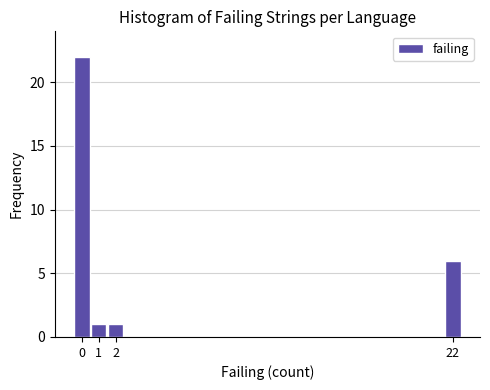

Reading left to right, transcribe this chart: for each bar, give the range it covers on the x-axis and its height. The values are not printed on the chart, so give them approximately, as read against the axis.

-0.5 to 0.5: 22
0.5 to 1.5: 1
1.5 to 2.5: 1
2.5 to 21.5: 0
21.5 to 22.5: 6